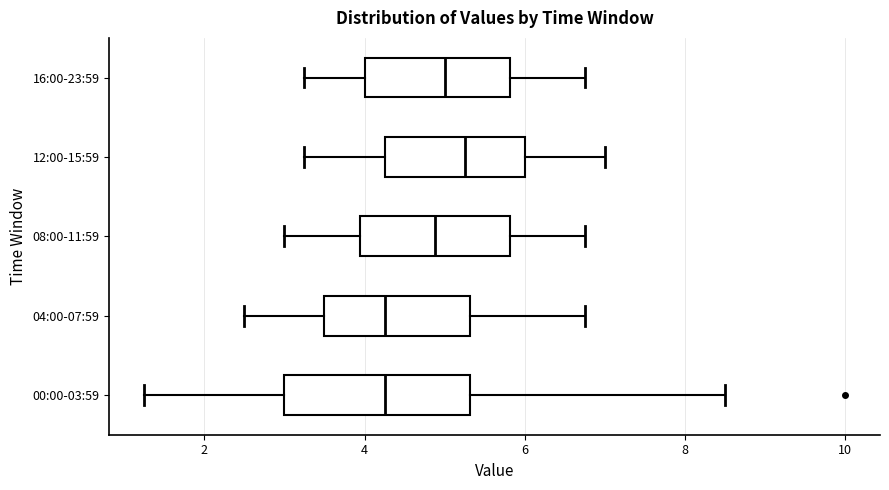

Reading bottom to top, read every box against the x-axis: the position of its median line, the range the box covers, and the ends of its whiskers. The values are not printed on the chart, so give them approximately, as read against the axis.

00:00-03:59: median 4.2, box 3.0 to 5.4, whiskers 1.2 to 8.6
04:00-07:59: median 4.2, box 3.6 to 5.4, whiskers 2.6 to 6.8
08:00-11:59: median 4.8, box 4.0 to 5.8, whiskers 3.0 to 6.8
12:00-15:59: median 5.2, box 4.2 to 6.0, whiskers 3.2 to 7.0
16:00-23:59: median 5.0, box 4.0 to 5.8, whiskers 3.2 to 6.8